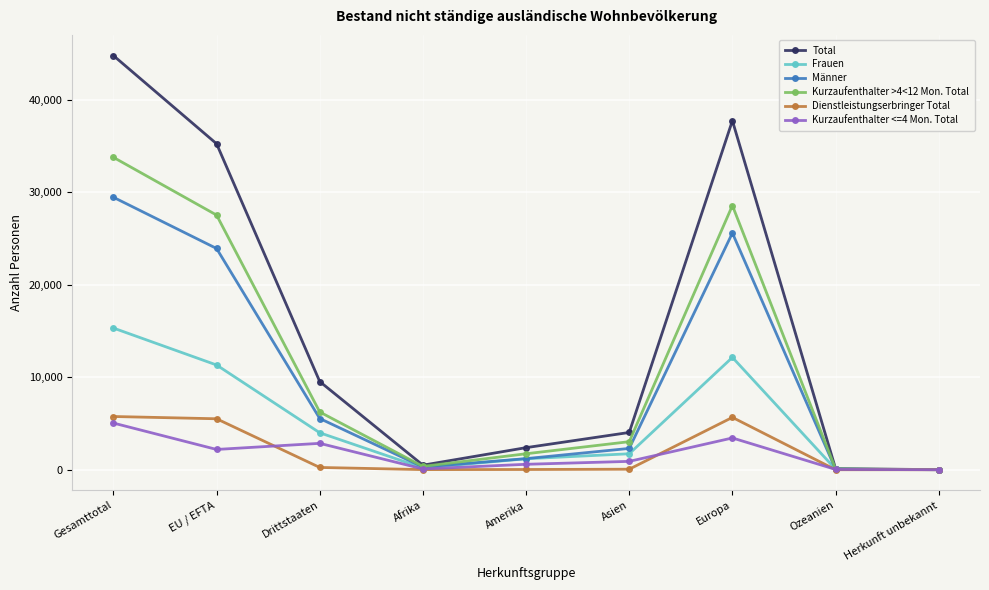

At how many categories does at least one series exceed 16070?

3